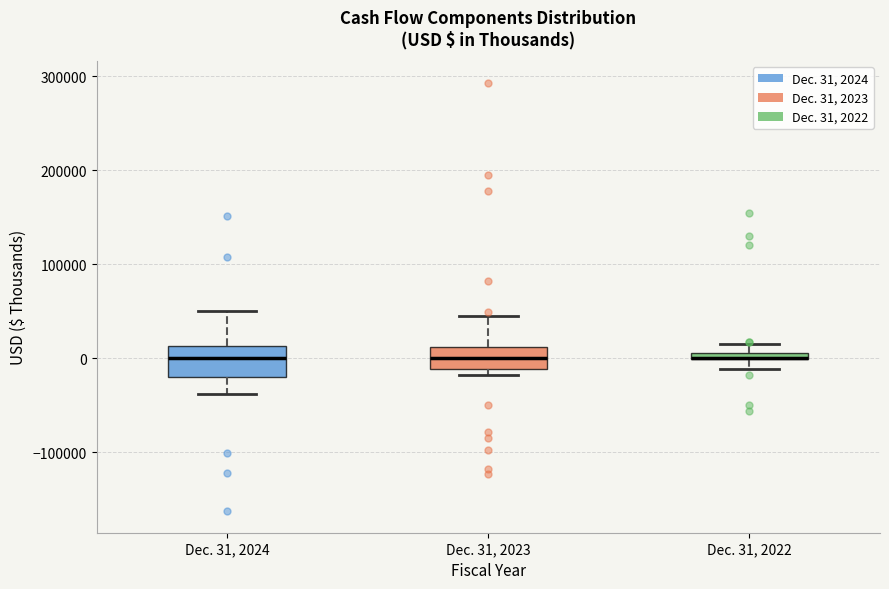

Where does the upper whisker of the box for Dec. 31, 2024 end on the y-axis? The values are not printed on the chart, so give them approximately, as read against the axis.

50000